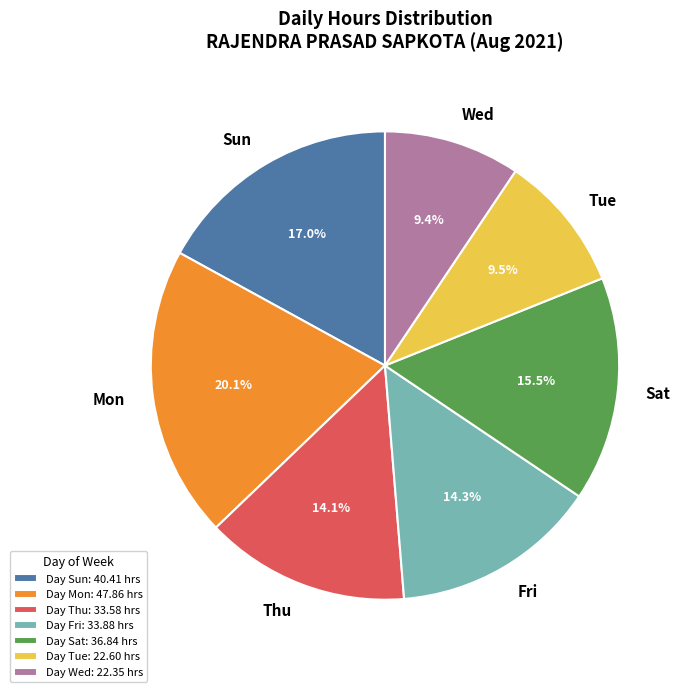

Between Fri and Wed, which is larger?

Fri